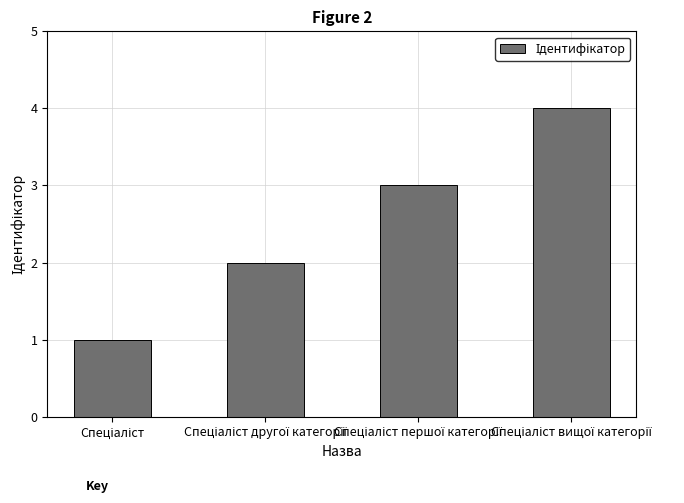

What is the sum of all values?

10